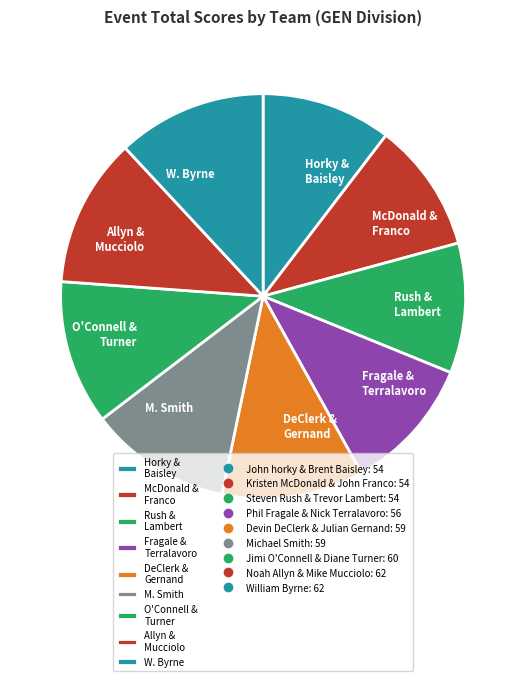

Is Fragale & Terralavoro the majority of the pie?

No